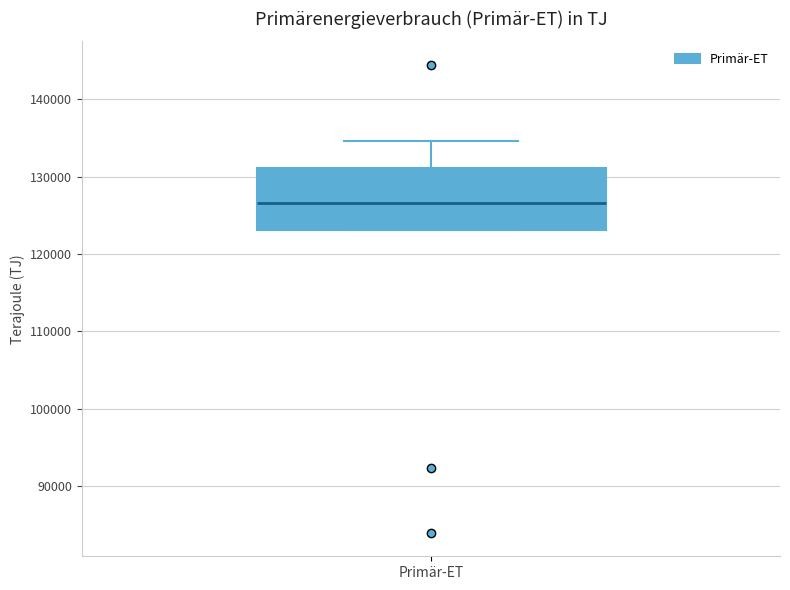

Read this box plot against the y-axis: the position of the median line, the range covered by the box, and the ends of both whiskers. The values are not printed on the chart, so give them approximately, as read against the axis.

median 127000, box 123000 to 131000, whiskers 123000 to 135000